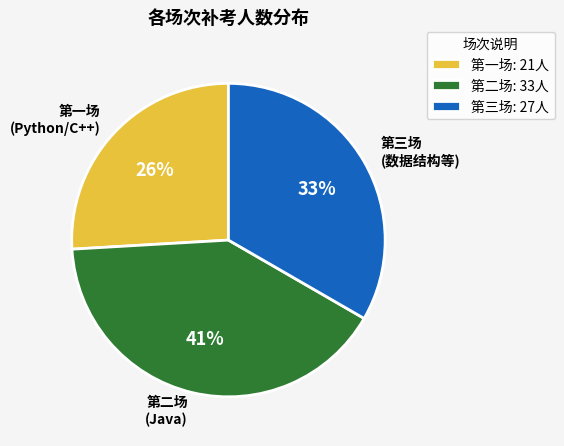

Is the sum of 第二场 (Java) and 第三场 (数据结构等) greater than half?

Yes